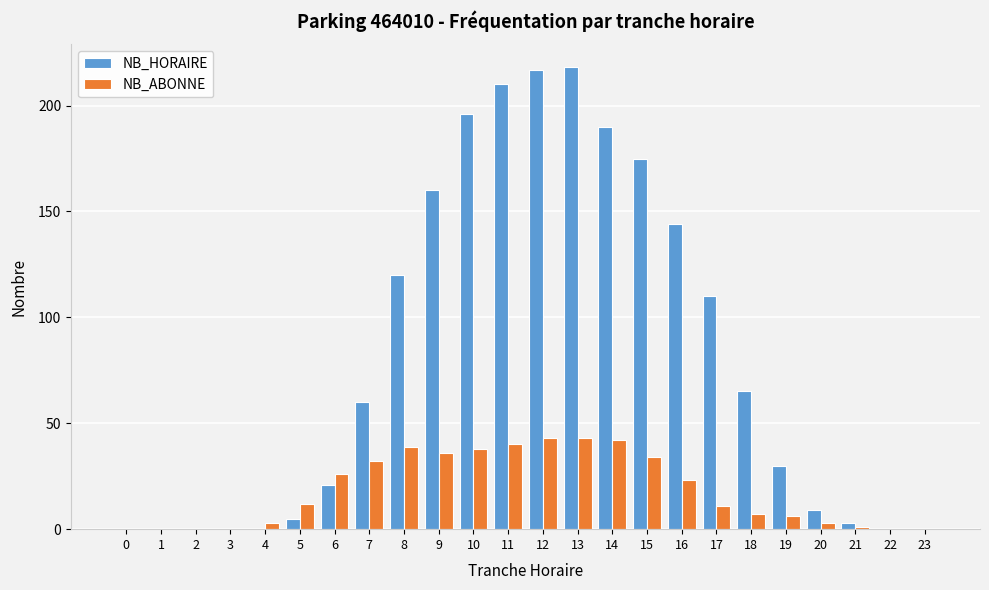

What is the total value across all series at 17?

121